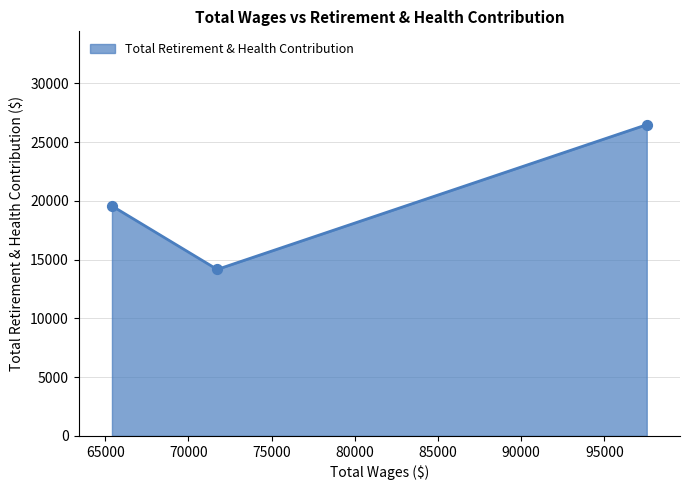

Approximately how many times larger is the value at 65405 compared to 71731?

1.4